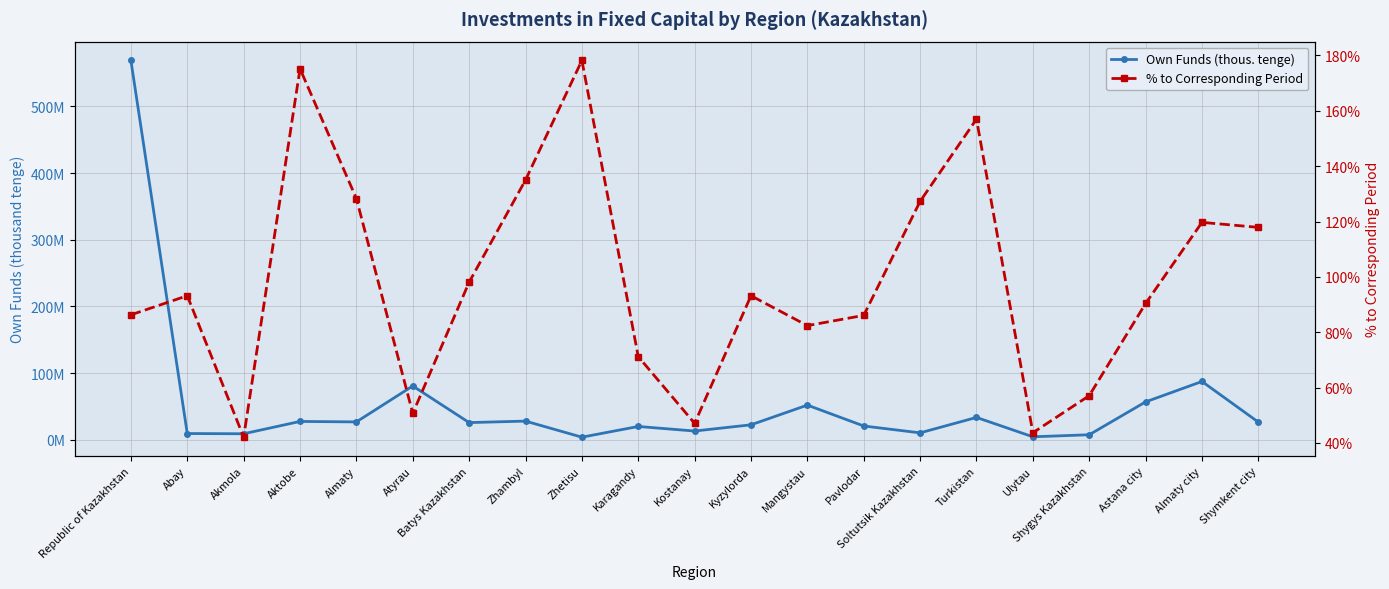

What position from the right is Akmola?

19